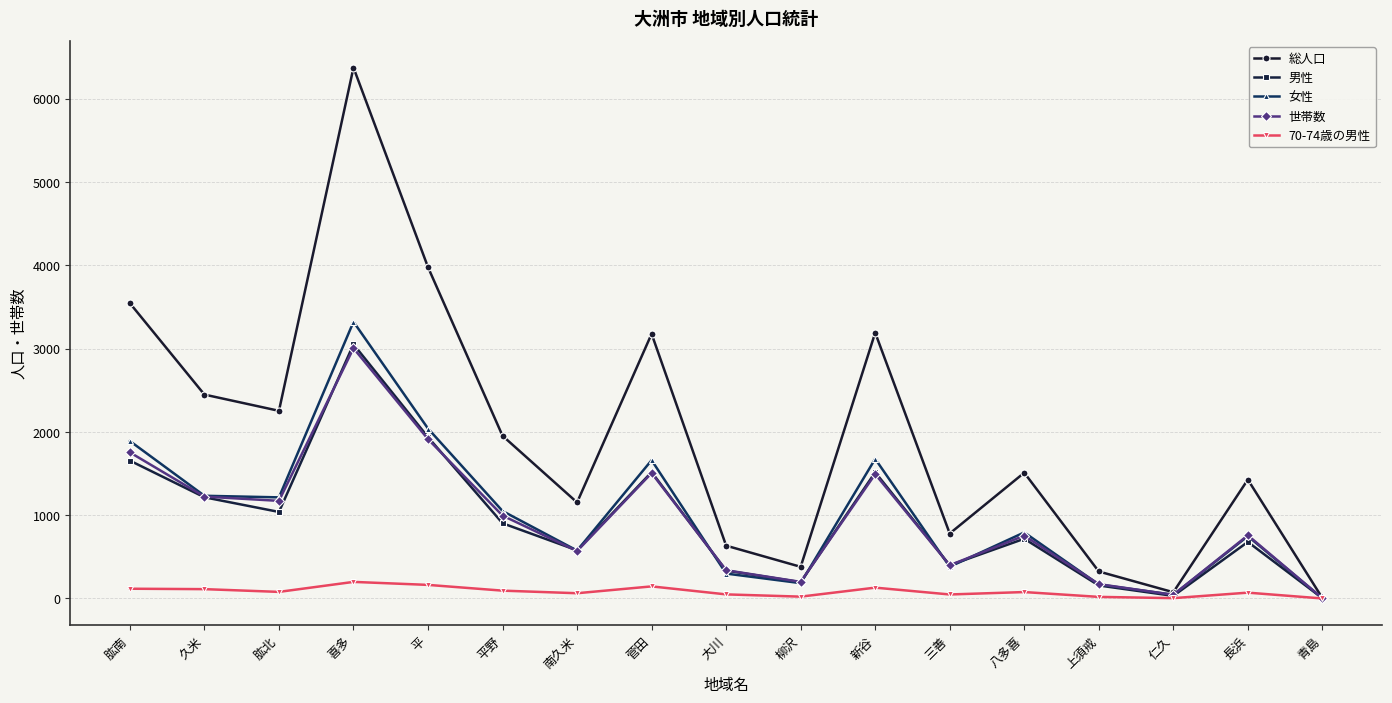

What is the difference between the maximum and second lowest values in the 女性 series?

3278